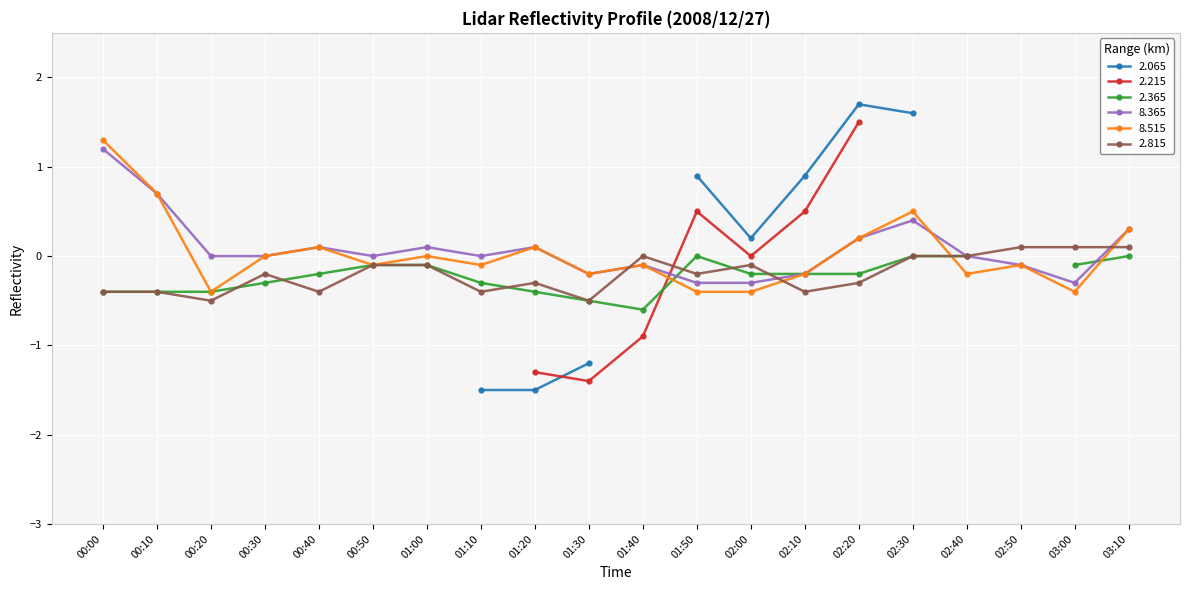

In   8.515, how many points are lower than both neighbors (excluding endpoints)?

6